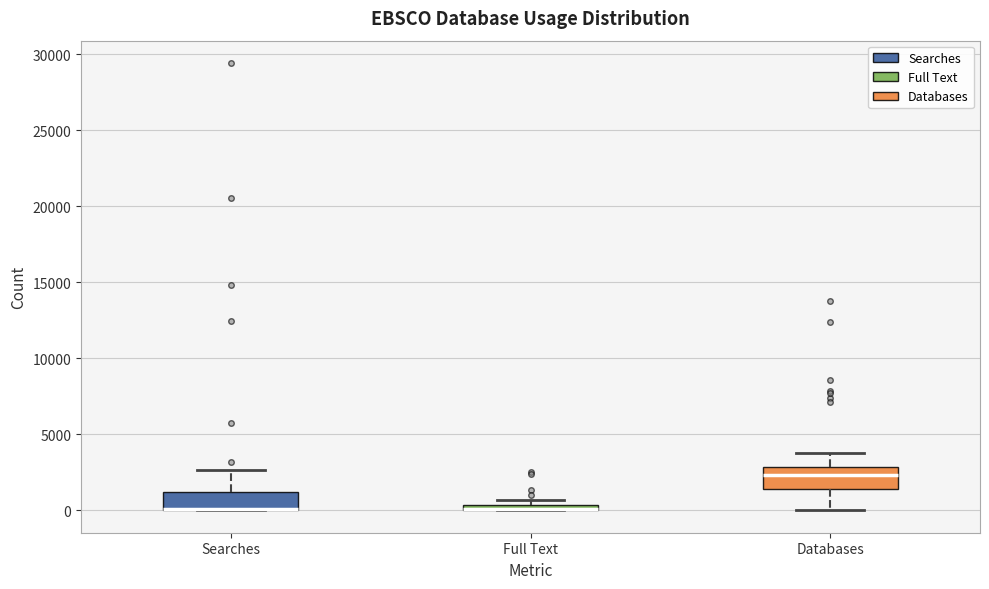

Where is the lower edge of the box for Full Text on the y-axis? The values are not printed on the chart, so give them approximately, as read against the axis.

0